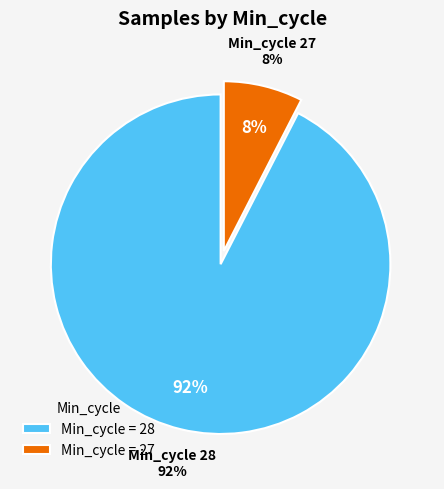

The 28 slice represents 21% of the pie. True or false?

False